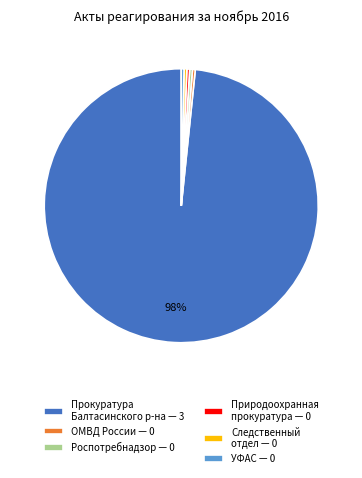

Which category has the biggest portion of the pie?

Прокуратура Балтасинского р-на — 3